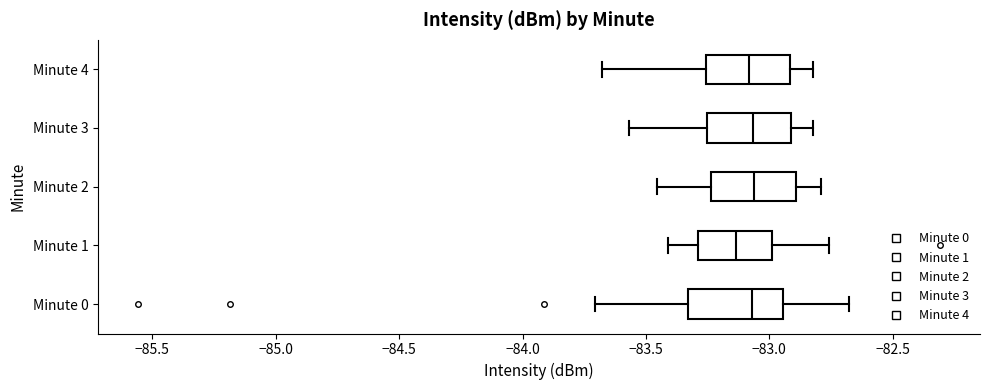

Reading bottom to top, transcribe this box plot: for each box, give where its median line is, the range the box spans, and where its two whiskers end, as read against the x-axis. The values are not printed on the chart, so give them approximately, as read against the axis.

Minute 0: median -83.05, box -83.35 to -82.95, whiskers -83.70 to -82.70
Minute 1: median -83.15, box -83.30 to -83.00, whiskers -83.40 to -82.75
Minute 2: median -83.05, box -83.25 to -82.90, whiskers -83.45 to -82.80
Minute 3: median -83.05, box -83.25 to -82.90, whiskers -83.55 to -82.80
Minute 4: median -83.10, box -83.25 to -82.90, whiskers -83.70 to -82.80